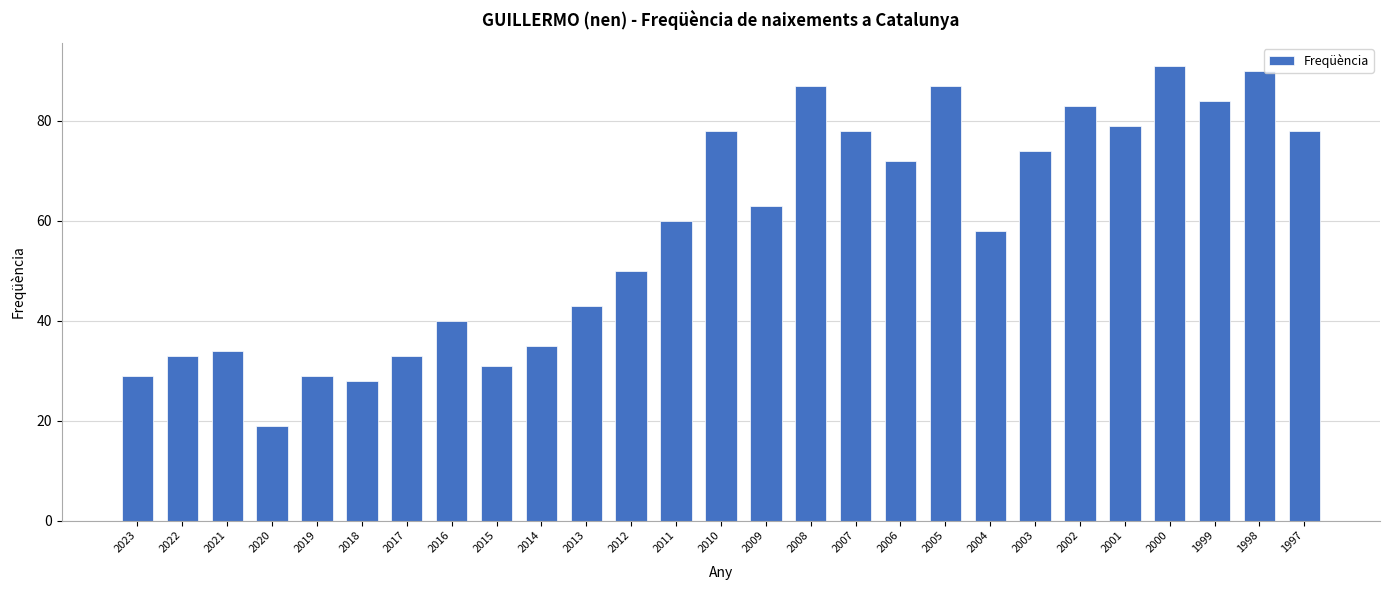

Is it true that the value at 1997 is 24?

False